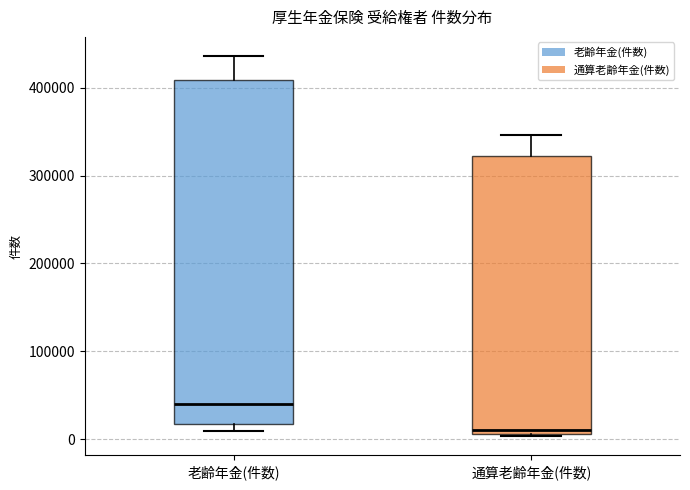

Comparing the boxes themselves (not the whiskers), which one is the tallest?

老齢年金(件数)